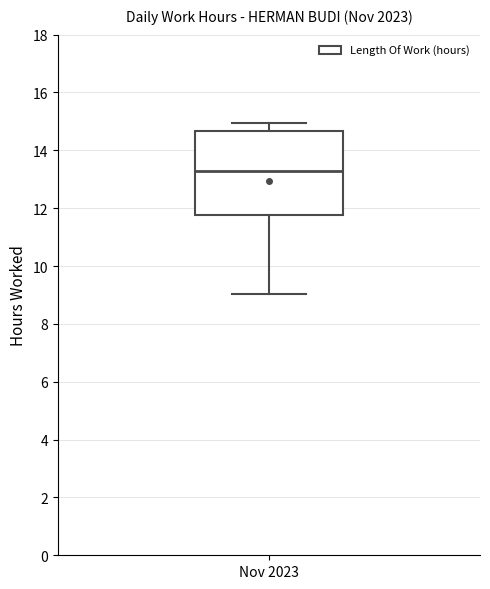

Transcribe this box plot: give where the median line is, the range the box spans, and where the two whiskers end, as read against the y-axis. The values are not printed on the chart, so give them approximately, as read against the axis.

median 13.2, box 11.8 to 14.6, whiskers 9.0 to 15.0